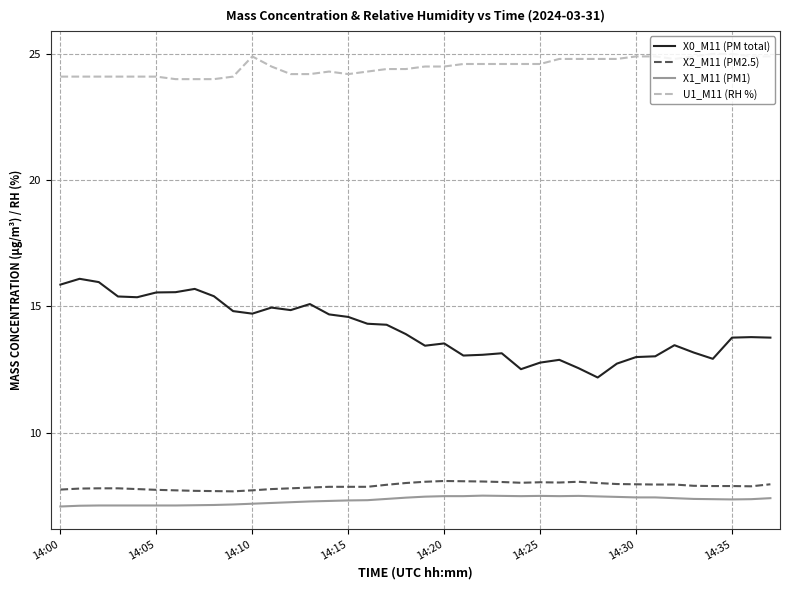

True or false: X1_M11 (PM1) and U1_M11 (RH %) intersect in this chart.

False